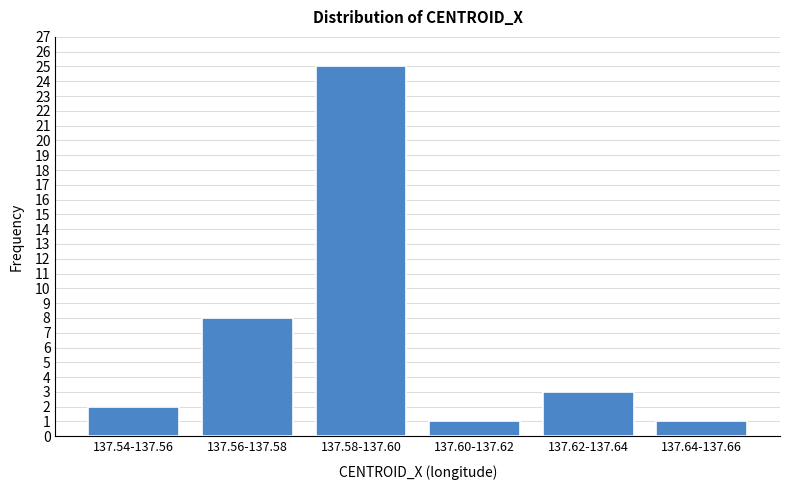

Reading left to right, what are all the values shown in this chart?

2	8	25	1	3	1